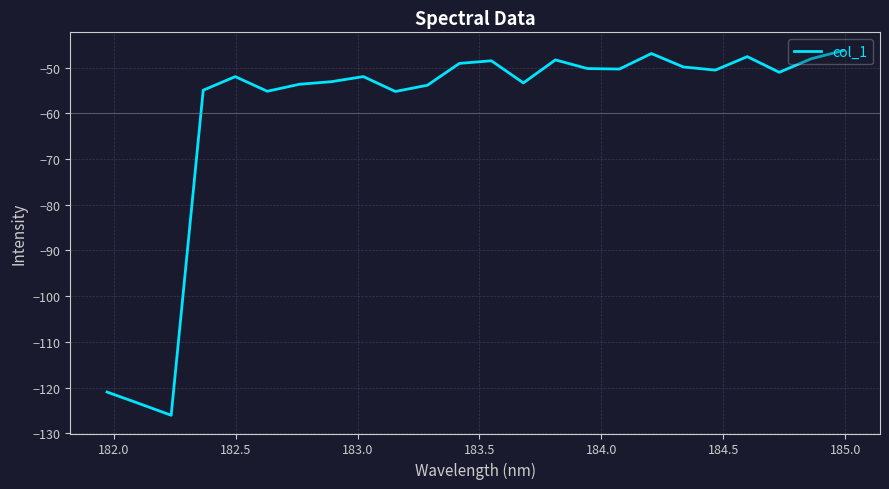

True or false: the data has more than 1 interior local peaks.

True